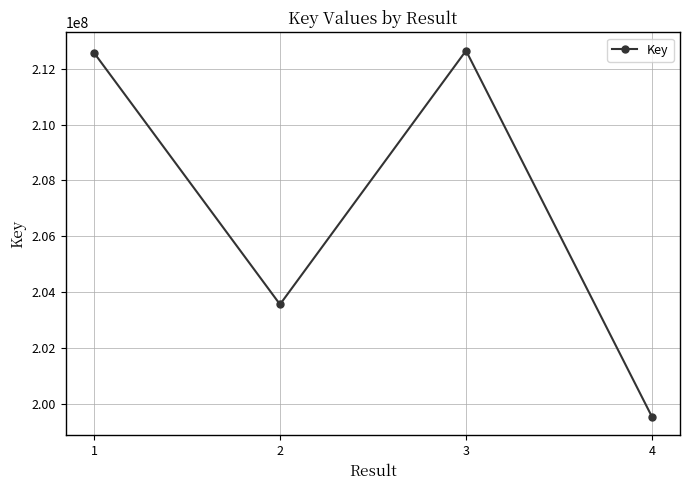

What is the greatest value displayed?

212650917